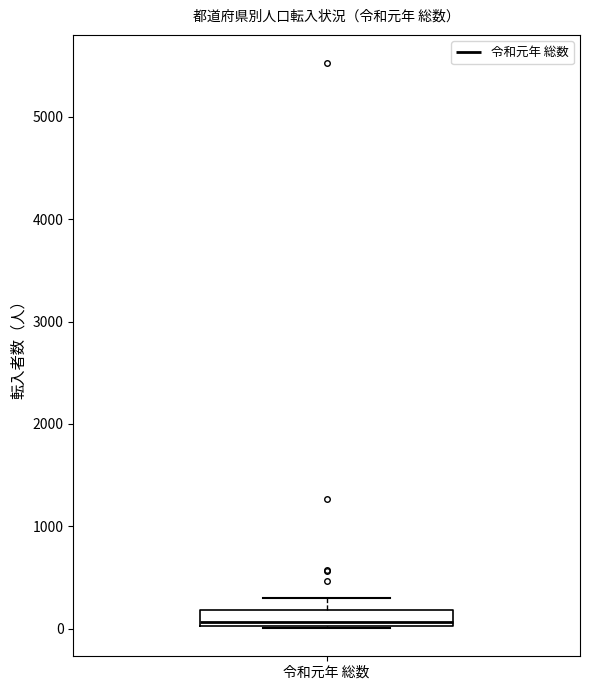

Where does the median line of the box for 令和元年 総数 sit on the y-axis? The values are not printed on the chart, so give them approximately, as read against the axis.

100